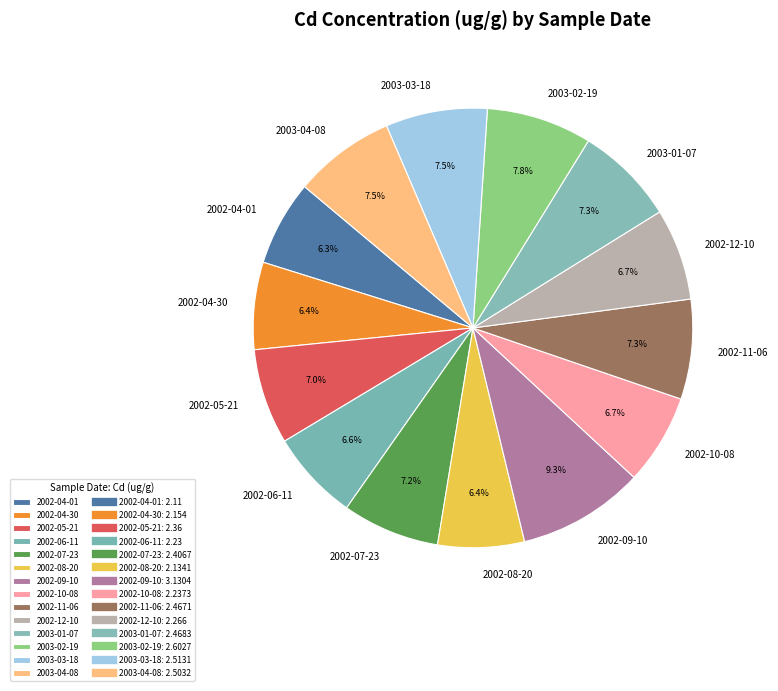

Count the number of slices in the pie.

14